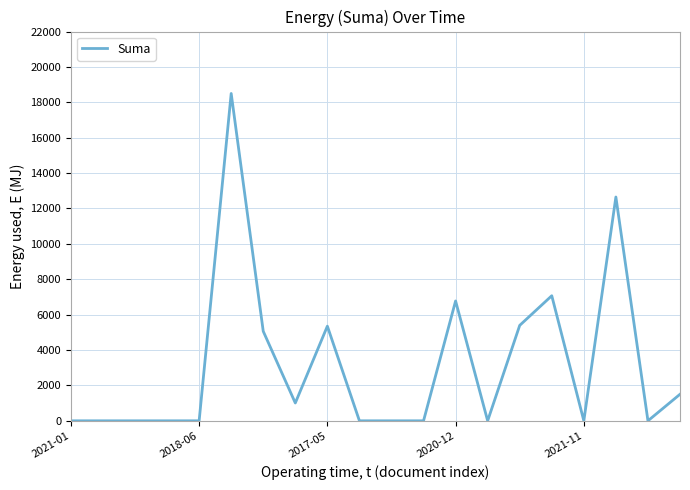

What is the difference between the maximum and minimum values?

18500.0